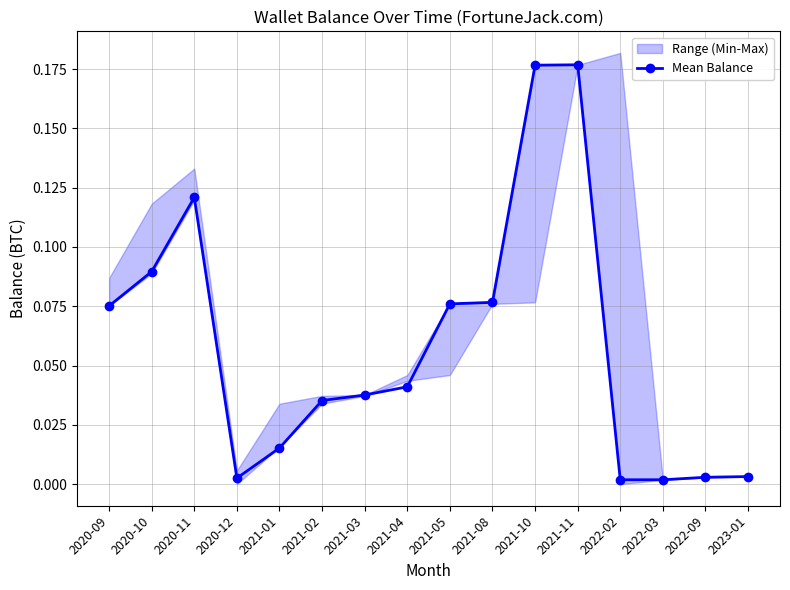

Between 2022-02 and 2020-09, which is larger?

2020-09